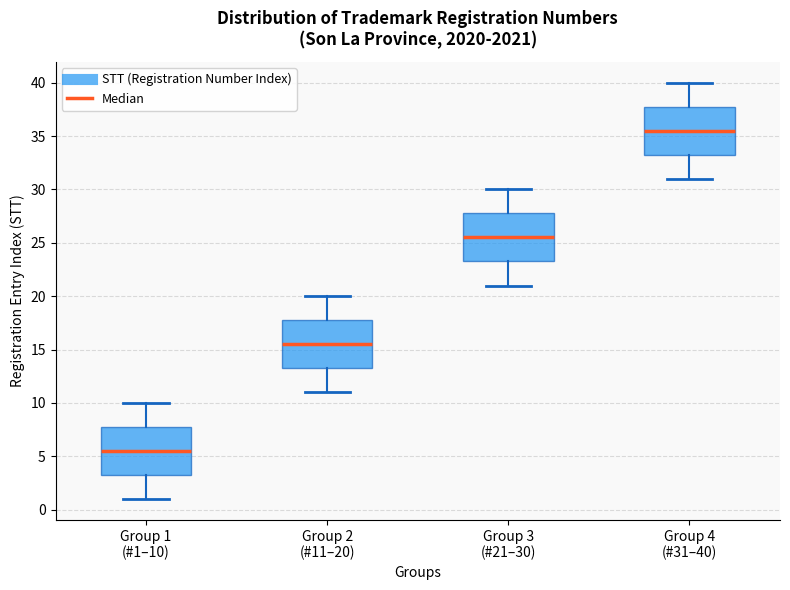

Where does the median line of the box for Group 2 (#11–20) sit on the y-axis? The values are not printed on the chart, so give them approximately, as read against the axis.

15.5